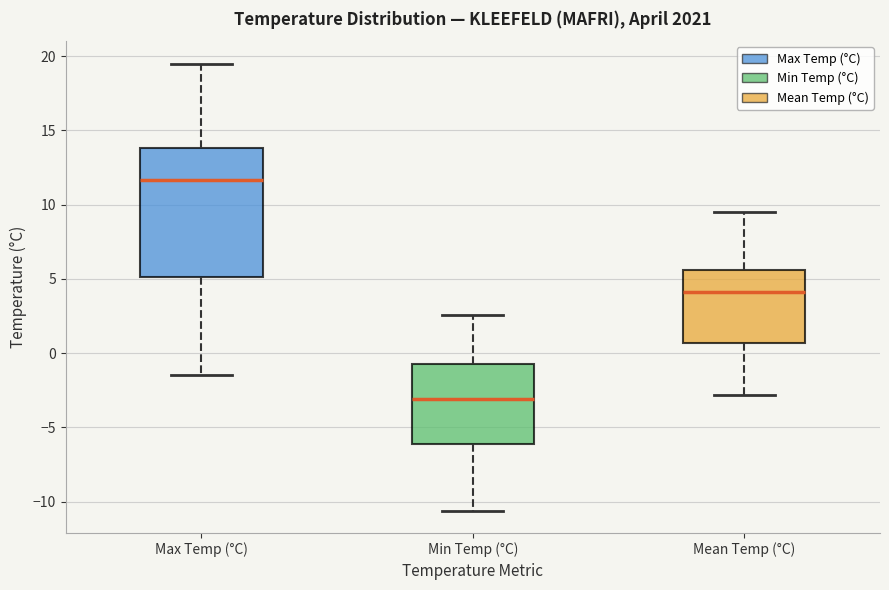

Reading left to right, transcribe this box plot: for each box, give where its median line is, the range the box spans, and where its two whiskers end, as read against the y-axis. The values are not printed on the chart, so give them approximately, as read against the axis.

Max Temp (°C): median 11.5, box 5.0 to 14.0, whiskers -1.5 to 19.5
Min Temp (°C): median -3.0, box -6.0 to -0.5, whiskers -10.5 to 2.5
Mean Temp (°C): median 4.0, box 0.5 to 5.5, whiskers -3.0 to 9.5